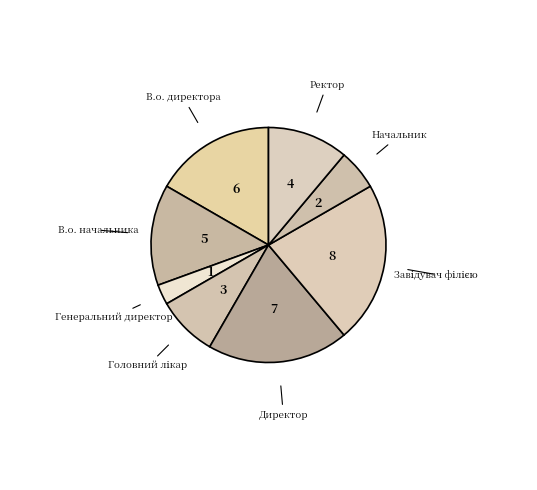

Between Начальник and В.о. начальника, which is larger?

В.о. начальника